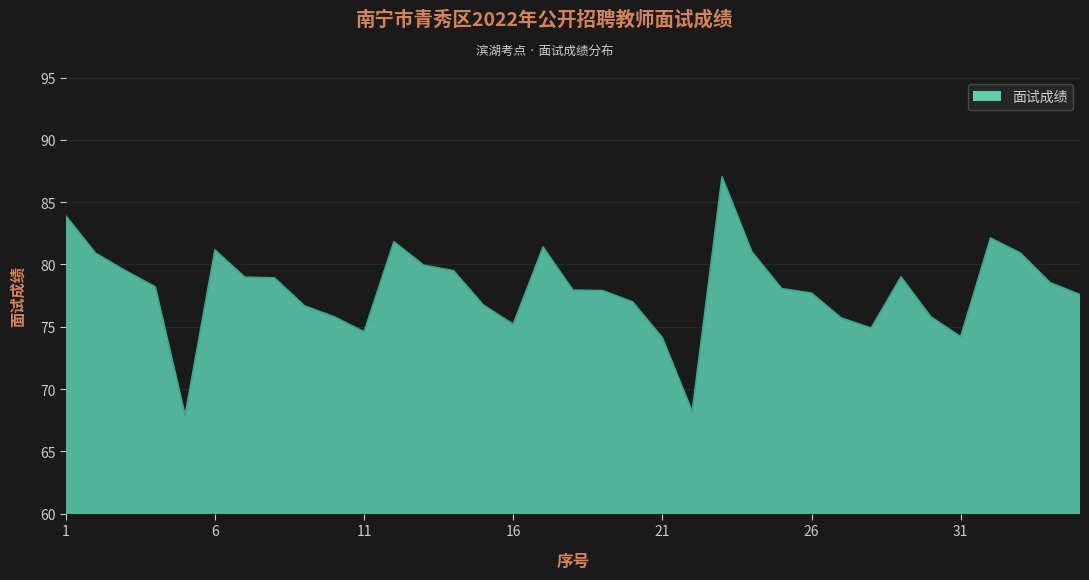

What is the minimum value shown in the chart?

67.9